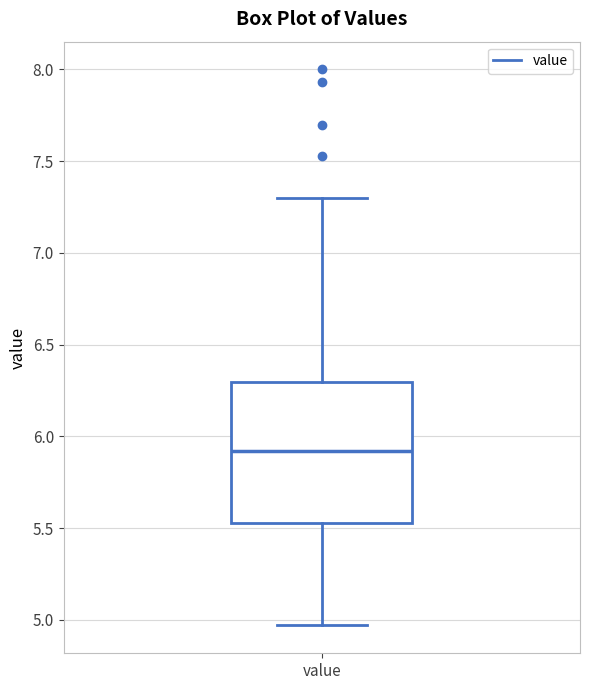

Where is the upper edge of the box for value on the y-axis? The values are not printed on the chart, so give them approximately, as read against the axis.

6.30